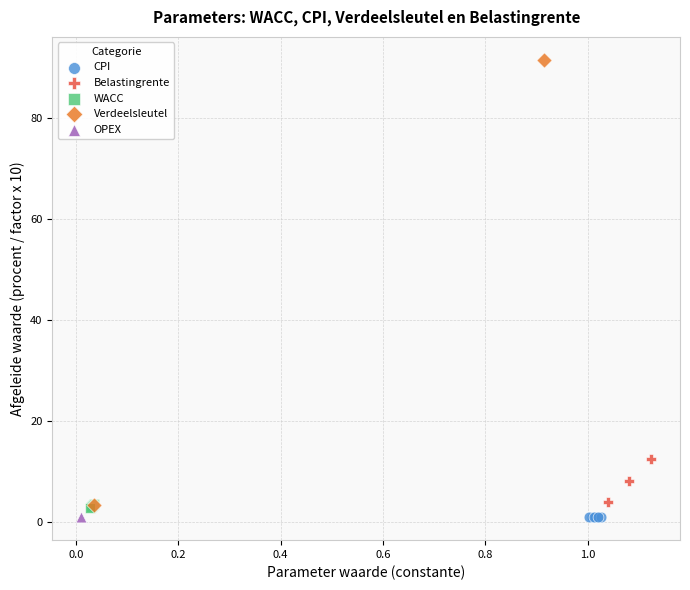

What are all the series names shown in the legend?

Verdeelsleutel, Belastingrente, WACC, CPI, OPEX